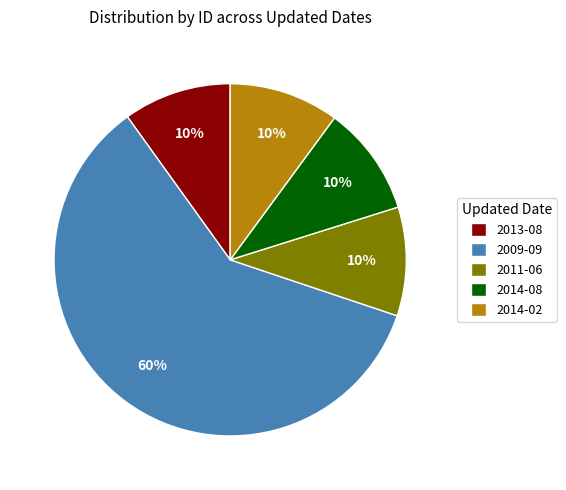

To the nearest percent, what is the average slice percentage?

20%